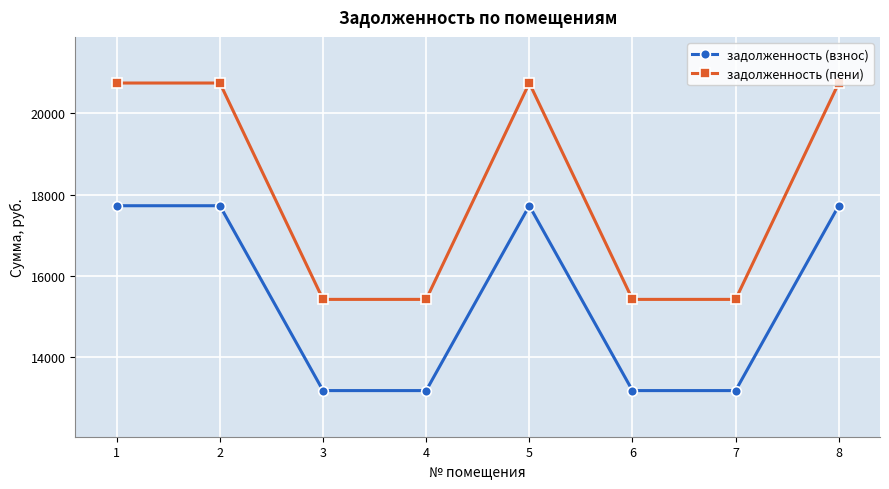

True or false: задолженность (взнос) and задолженность (пени) intersect in this chart.

False